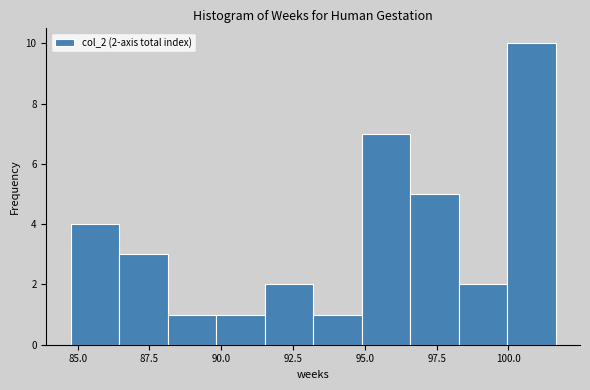

Around what value on the x-axis is the tallest bar? Give the approximate position of its centre, as read against the axis.

101.0